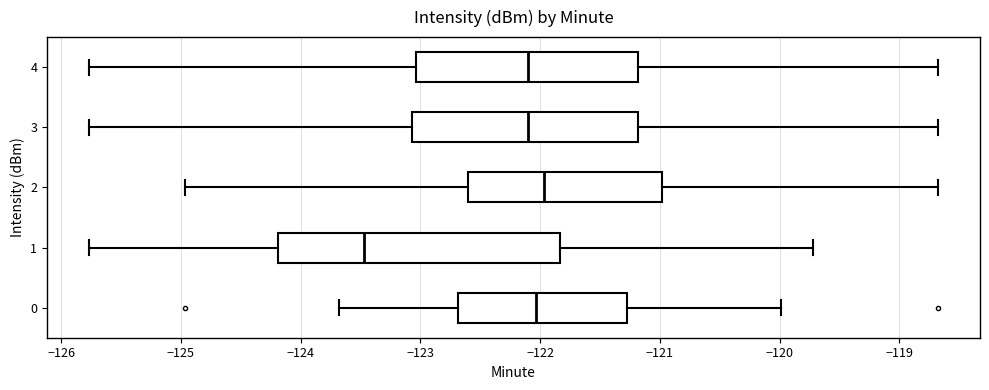

Where does the left whisker of the box at y = 0 end on the x-axis? The values are not printed on the chart, so give them approximately, as read against the axis.

-123.7